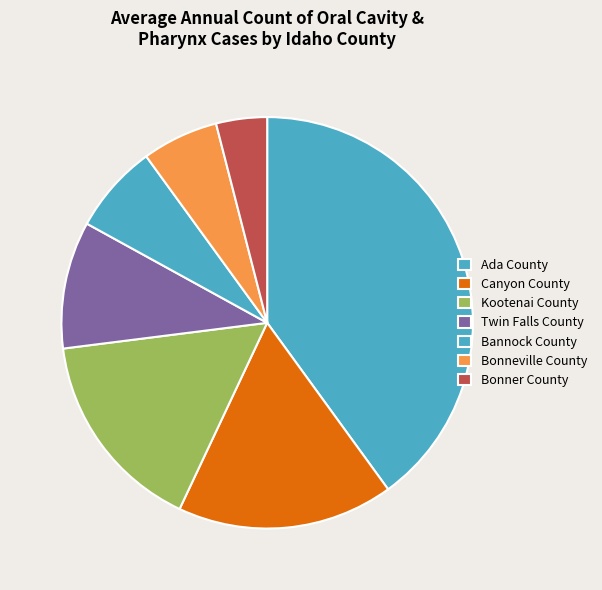

To the nearest percent, what is the difference between the Canyon County and Bonneville County slice percentages?

11%